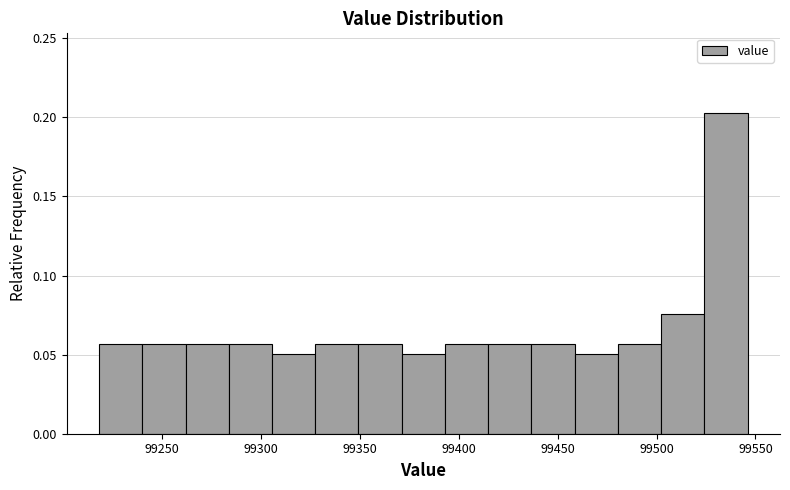

Reading left to right, transcribe this chart: for each bar, give the range it covers on the x-axis and its height. Neither the bar edges nor the heights are printed on the chart, so give them approximately, as read against the axes.

99220 to 99240: 0.055
99240 to 99260: 0.055
99260 to 99285: 0.055
99285 to 99305: 0.055
99305 to 99325: 0.050
99325 to 99350: 0.055
99350 to 99370: 0.055
99370 to 99395: 0.050
99395 to 99415: 0.055
99415 to 99435: 0.055
99435 to 99460: 0.055
99460 to 99480: 0.050
99480 to 99500: 0.055
99500 to 99525: 0.075
99525 to 99545: 0.205